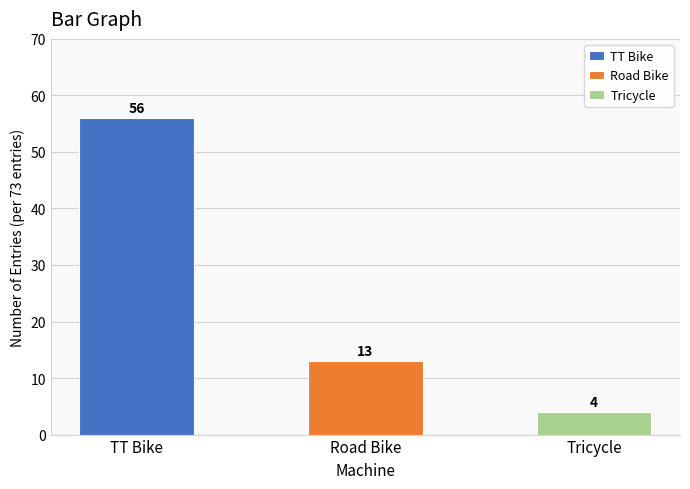

List the labels in order of value, smallest first.

Tricycle, Road Bike, TT Bike